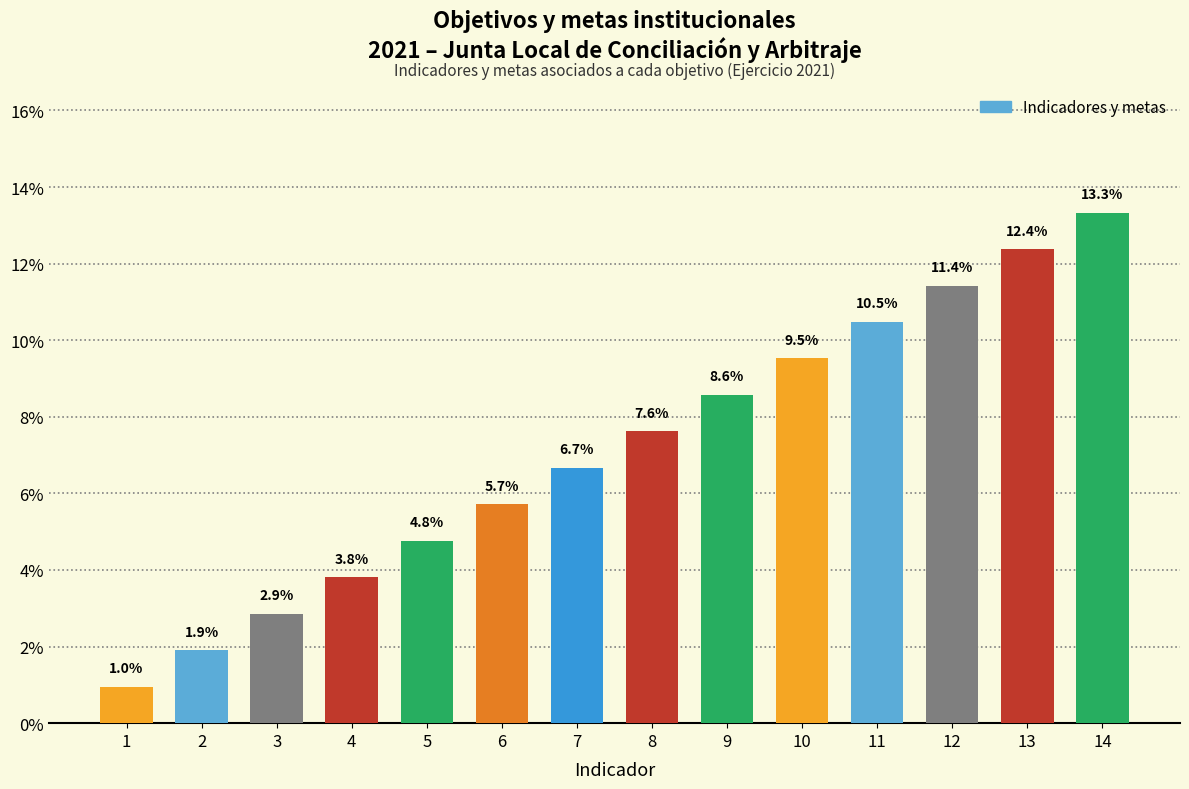

Reading left to right, transcribe all the data shown in this chart.

1=1.0	2=1.9	3=2.9	4=3.8	5=4.8	6=5.7	7=6.7	8=7.6	9=8.6	10=9.5	11=10.5	12=11.4	13=12.4	14=13.3